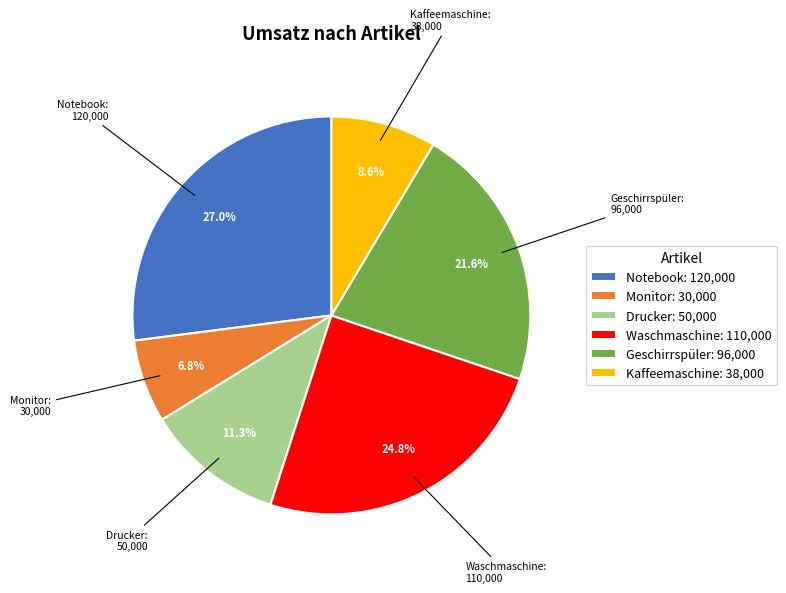

Is it true that Kaffeemaschine is 1% of the pie?

False